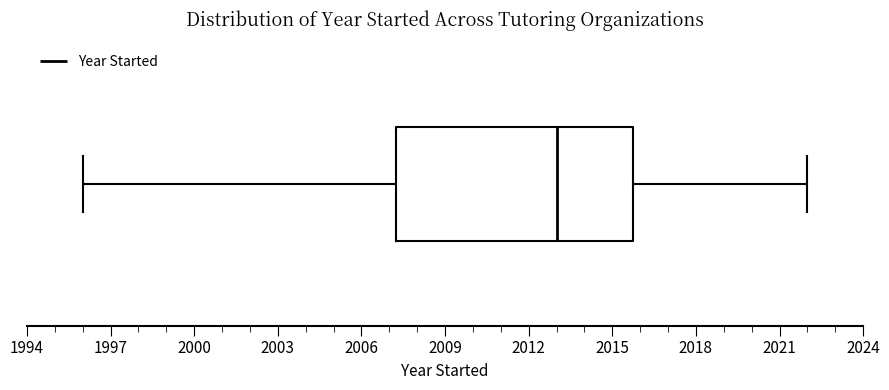

Read this box plot against the x-axis: the position of the median line, the range covered by the box, and the ends of both whiskers. The values are not printed on the chart, so give them approximately, as read against the axis.

median 2013.0, box 2007.5 to 2016.0, whiskers 1996.0 to 2022.0